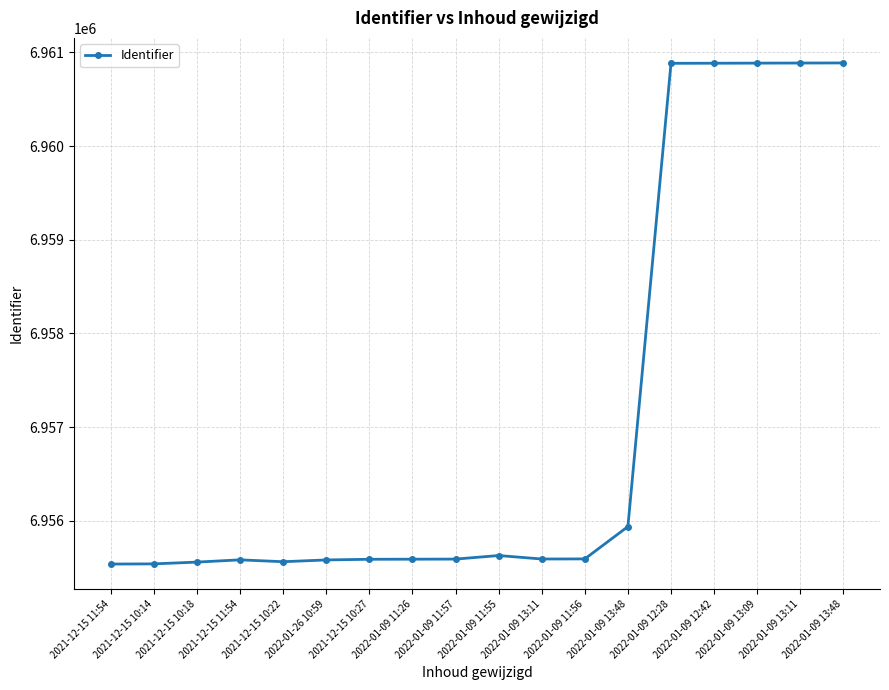

How many values are below 6955591?

9